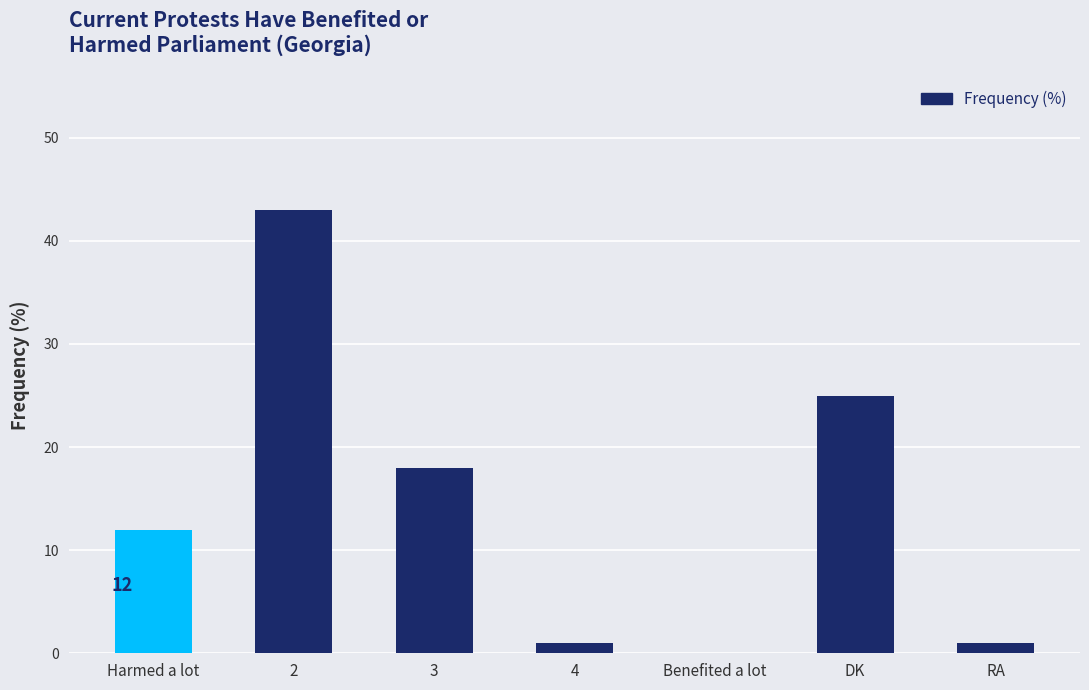

Which label corresponds to the largest value in the chart?

2